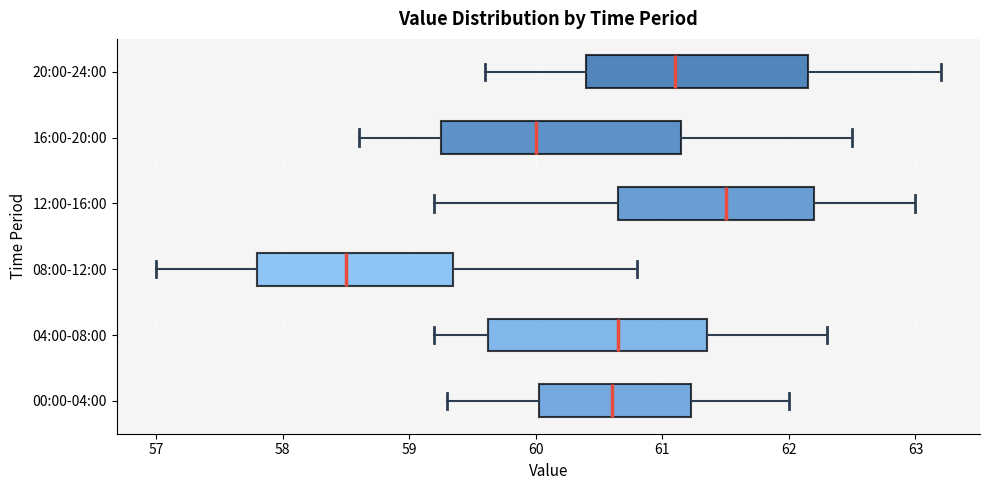

Where is the left edge of the box for 04:00-08:00 on the x-axis? The values are not printed on the chart, so give them approximately, as read against the axis.

59.6